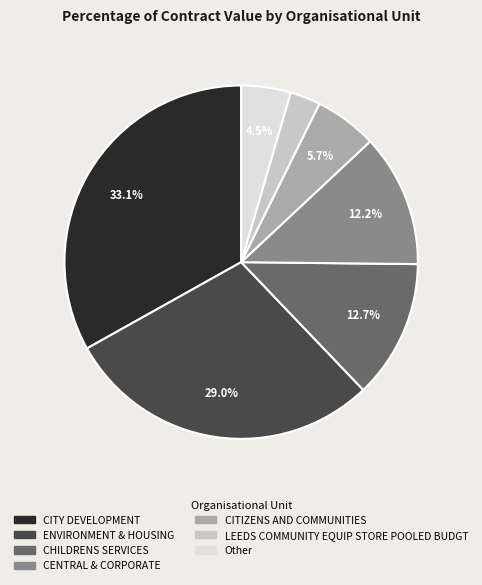

How many slices are in this pie chart?

7